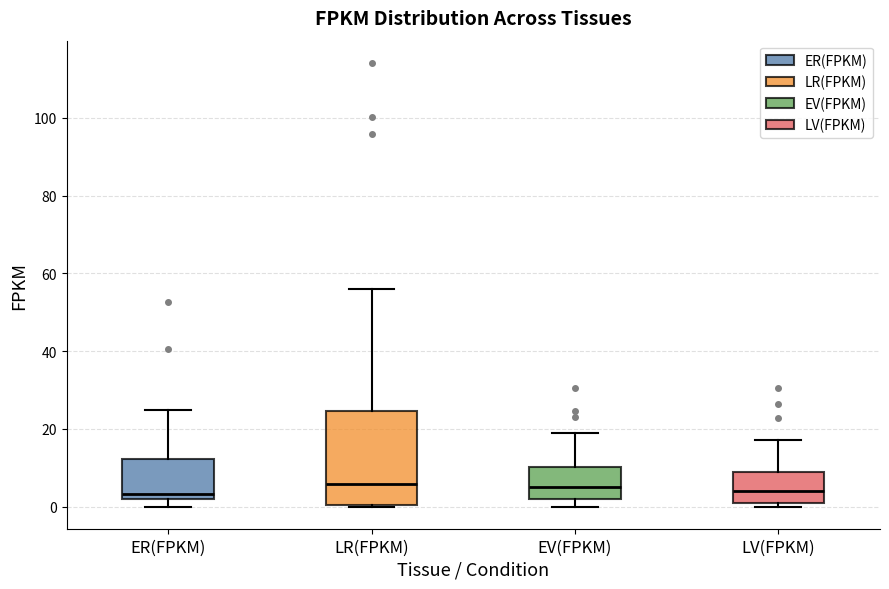

Reading left to right, transcribe this box plot: for each box, give where its median line is, the range the box spans, and where its two whiskers end, as read against the y-axis. The values are not printed on the chart, so give them approximately, as read against the axis.

ER(FPKM): median 4, box 2 to 12, whiskers 0 to 24
LR(FPKM): median 6, box 0 to 24, whiskers 0 to 56
EV(FPKM): median 6, box 2 to 10, whiskers 0 to 18
LV(FPKM): median 4, box 0 to 8, whiskers 0 (just below the box's lower edge) to 18